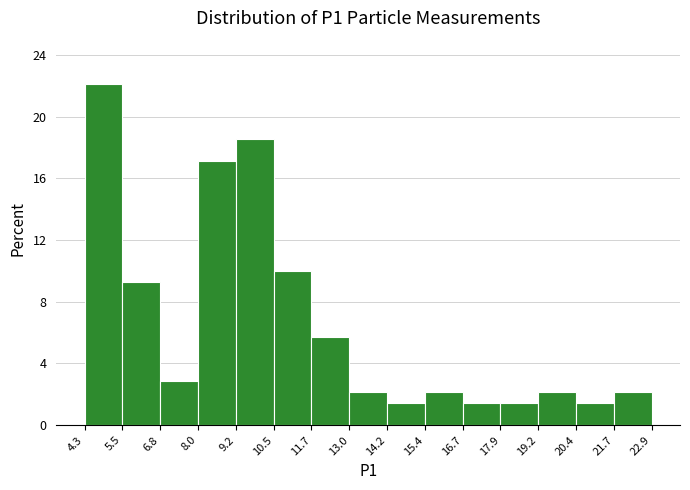

Over which range of the x-axis is the bar tallest?

4.3 to 5.5